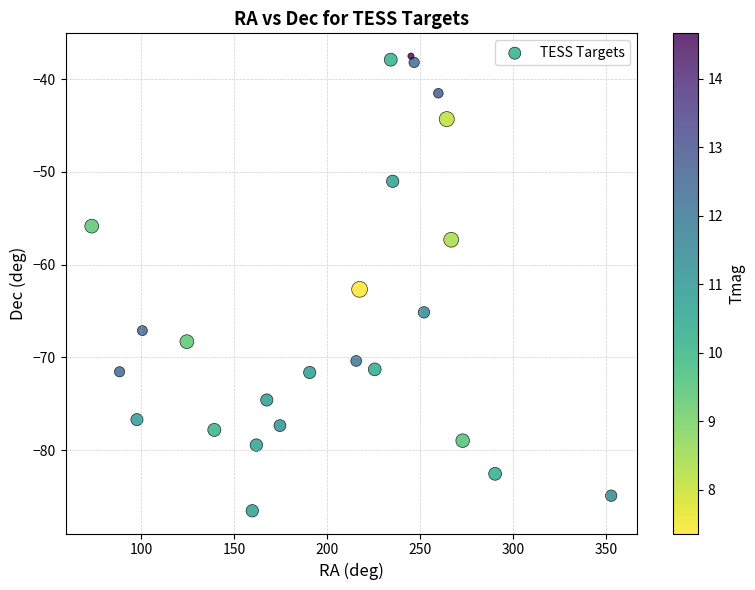

What Y value in the scatter plot is closest to -62?

-62.7